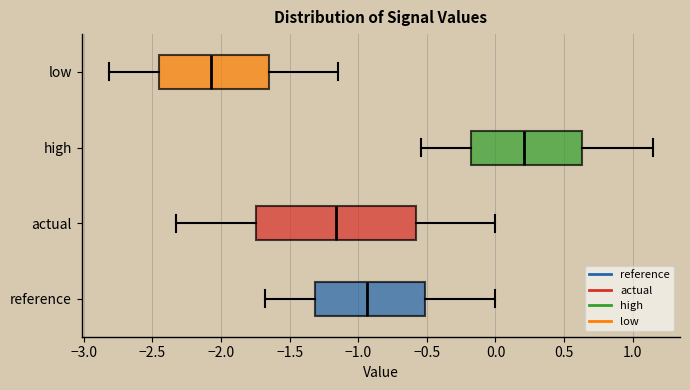

Reading bottom to top, transcribe this box plot: for each box, give where its median line is, the range the box spans, and where its two whiskers end, as read against the x-axis. The values are not printed on the chart, so give them approximately, as read against the axis.

reference: median -0.95, box -1.30 to -0.50, whiskers -1.70 to 0.00
actual: median -1.15, box -1.75 to -0.60, whiskers -2.35 to 0.00
high: median 0.20, box -0.20 to 0.65, whiskers -0.55 to 1.15
low: median -2.05, box -2.45 to -1.65, whiskers -2.80 to -1.15